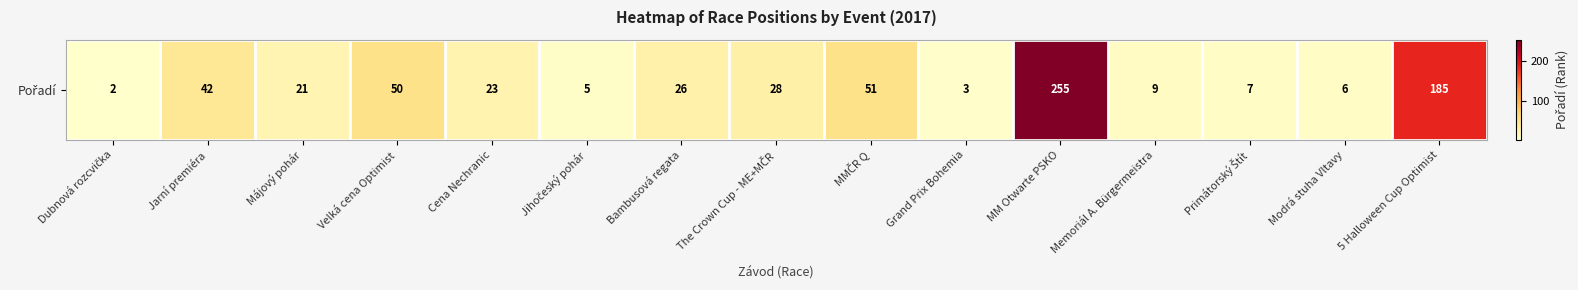

What is the change in value from Dubnová rozcvička to 5 Halloween Cup Optimist?

+183